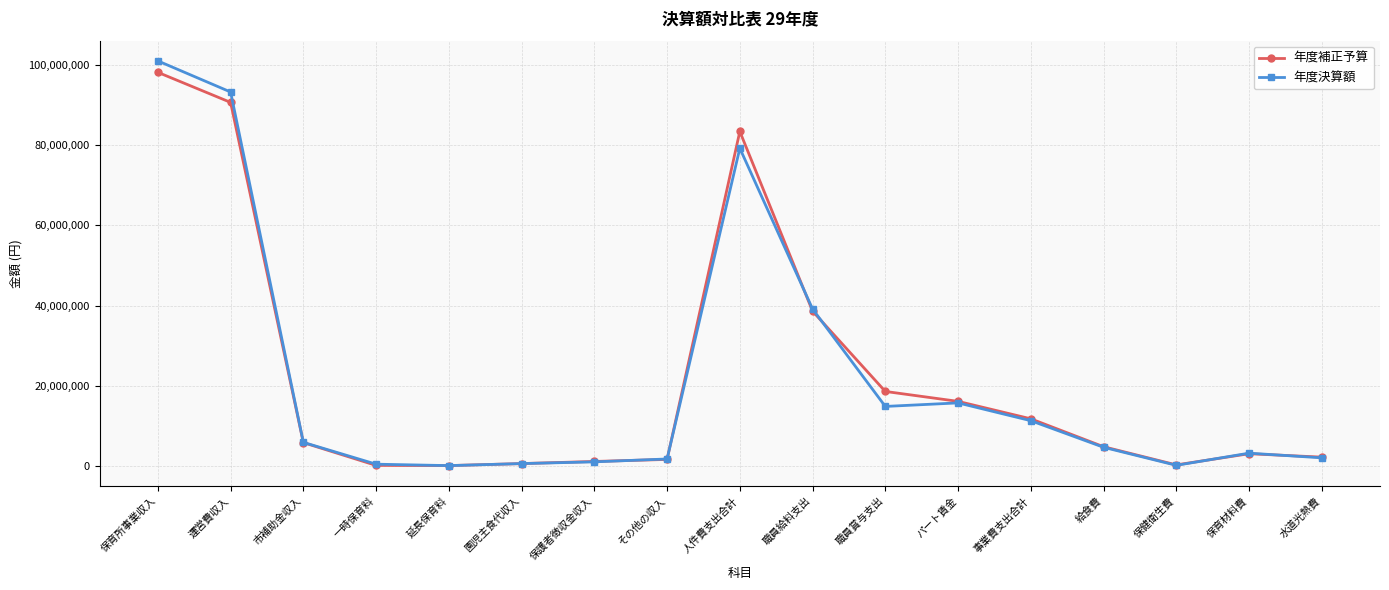

What is the sum of the 年度決算額 values at 保健衛生費 and 人件費支出合計?

79357994